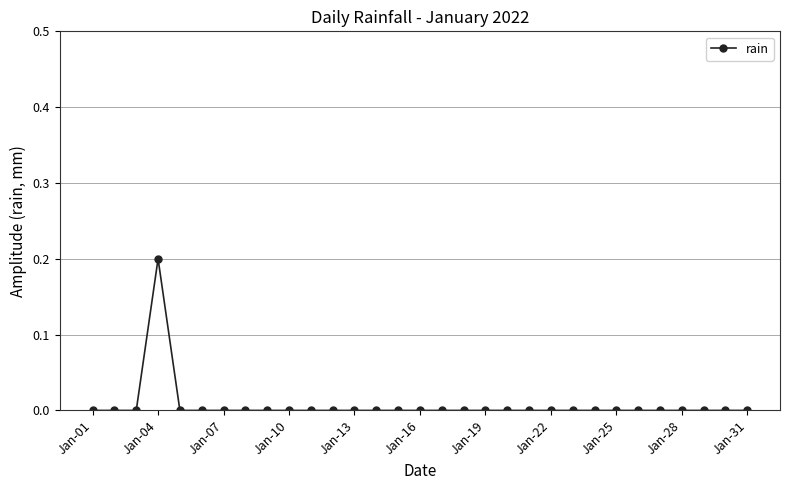

True or false: there are more than 0 points higher than both neighbors.

True